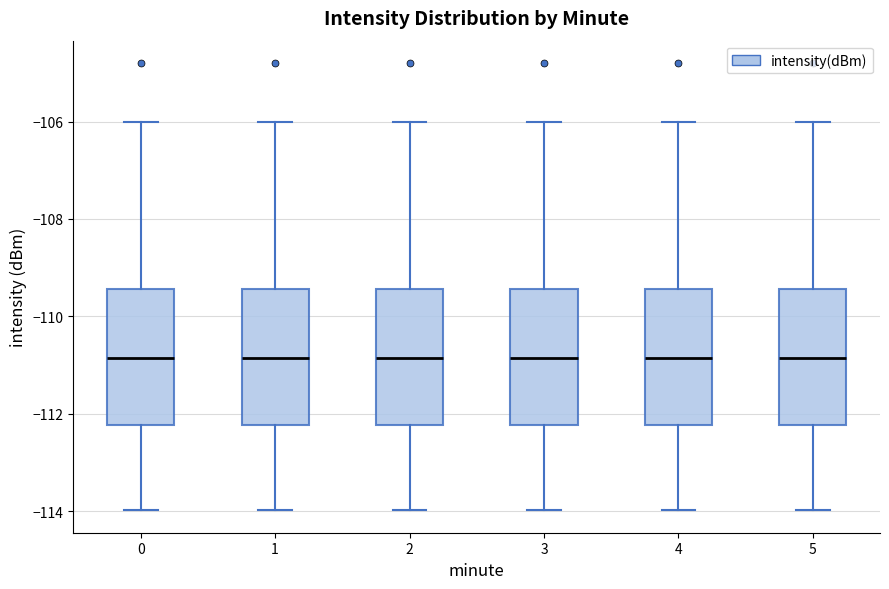

Where does the upper whisker of the box at x = 4 end on the y-axis? The values are not printed on the chart, so give them approximately, as read against the axis.

-106.0